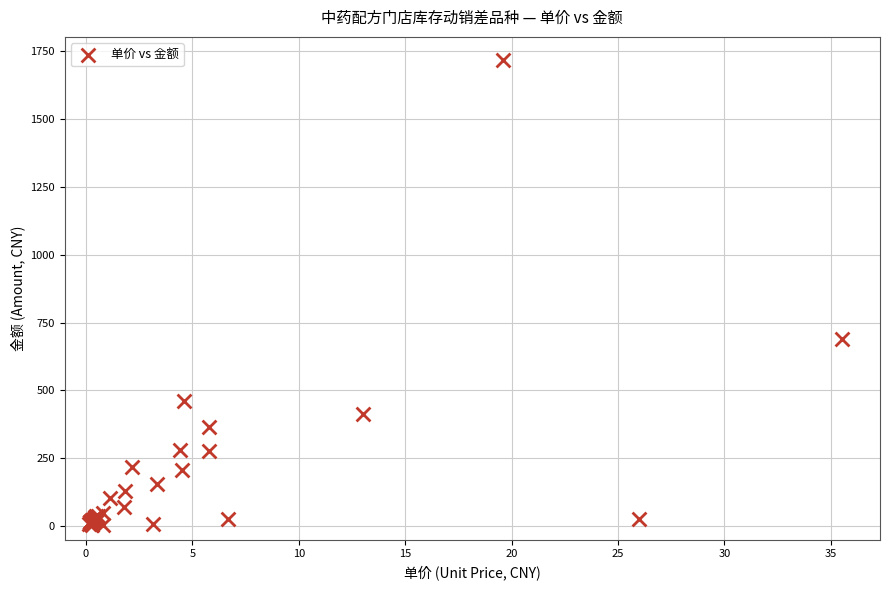

What Y value in the scatter plot is closest to 861?

689.5